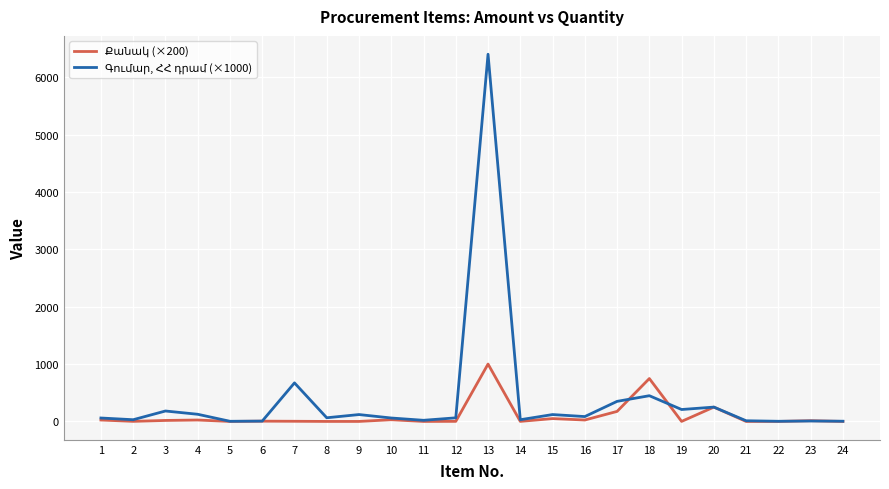

How many lines are shown in the chart?

2